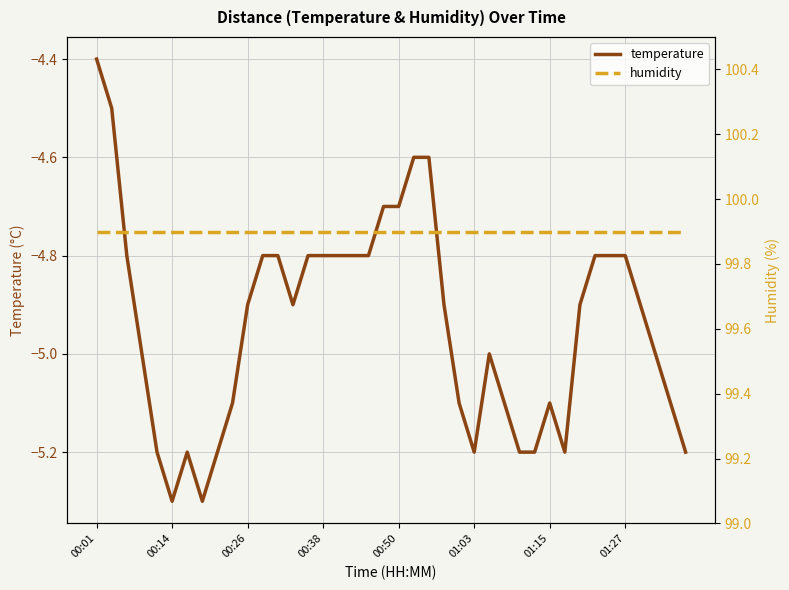

How many interior local valleys does the temperature series have?

5